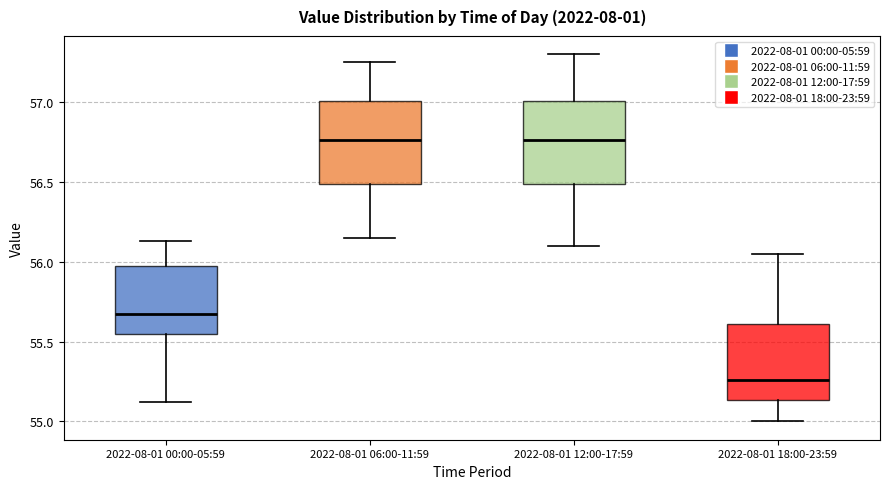

Reading left to right, transcribe this box plot: for each box, give where its median line is, the range the box spans, and where its two whiskers end, as read against the y-axis. The values are not printed on the chart, so give them approximately, as read against the axis.

2022-08-01 00:00-05:59: median 55.65, box 55.55 to 55.95, whiskers 55.10 to 56.15
2022-08-01 06:00-11:59: median 56.75, box 56.50 to 57.00, whiskers 56.15 to 57.25
2022-08-01 12:00-17:59: median 56.75, box 56.50 to 57.00, whiskers 56.10 to 57.30
2022-08-01 18:00-23:59: median 55.25, box 55.15 to 55.60, whiskers 55.00 to 56.05